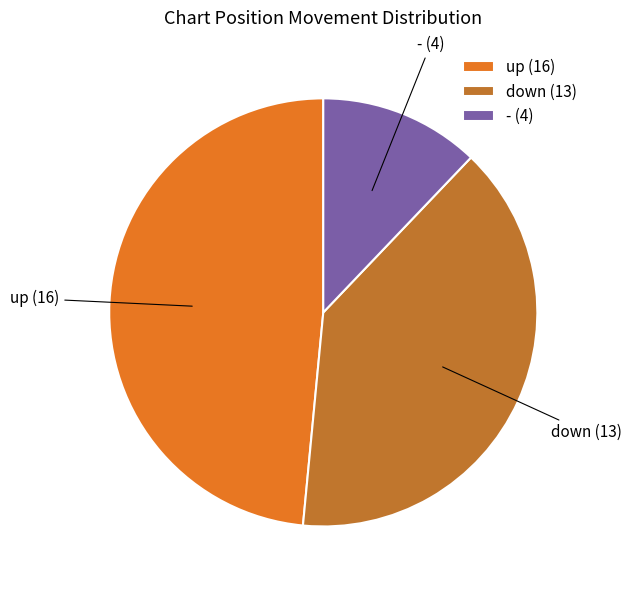

Is the sum of - (4) and down (13) greater than half?

Yes